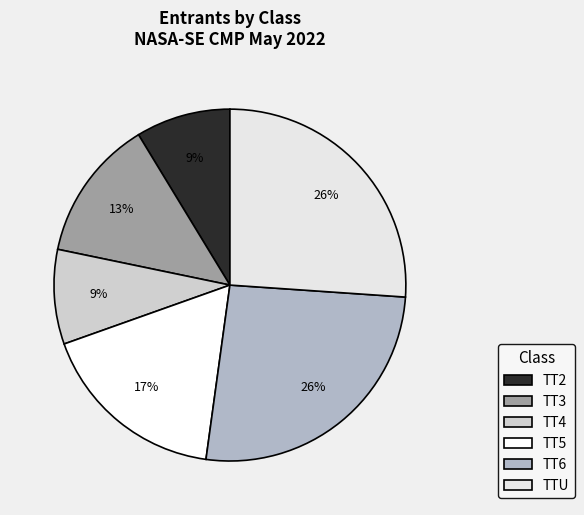

What is the ratio of the value at TT4 to the value at TT5?

0.5